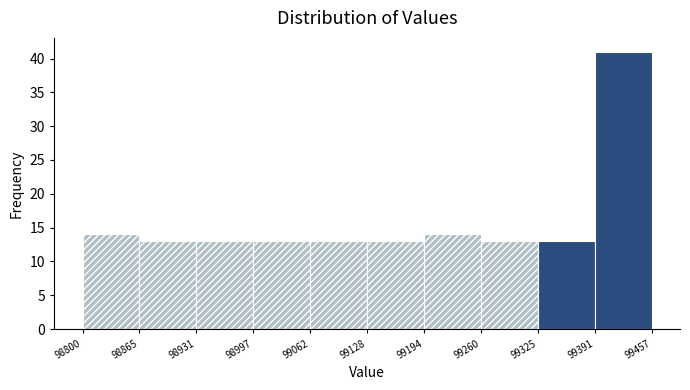

Reading left to right, list every bar in this chart as the range it spans on the x-axis followed by its height. The values are not printed on the chart, so give them approximately, as read against the axis.

98800 to 98865: 14
98865 to 98931: 13
98931 to 98997: 13
98997 to 99062: 13
99062 to 99128: 13
99128 to 99194: 13
99194 to 99260: 14
99260 to 99325: 13
99325 to 99391: 13
99391 to 99457: 41